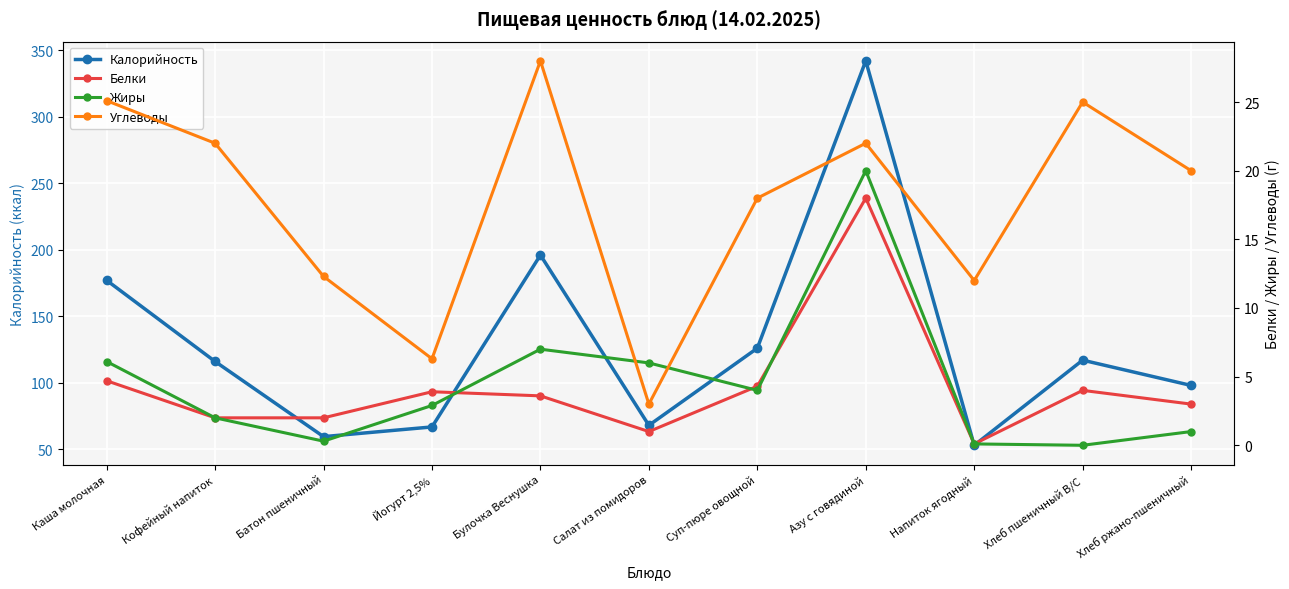

What is the total value across all series at Хлеб ржано-пшеничный?

122.0